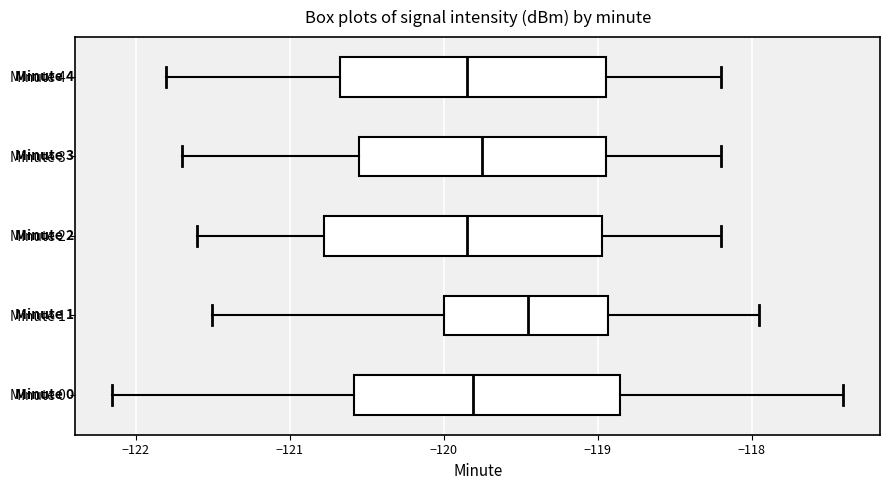

Where does the left whisker of the box for Minute 4 end on the x-axis? The values are not printed on the chart, so give them approximately, as read against the axis.

-121.8